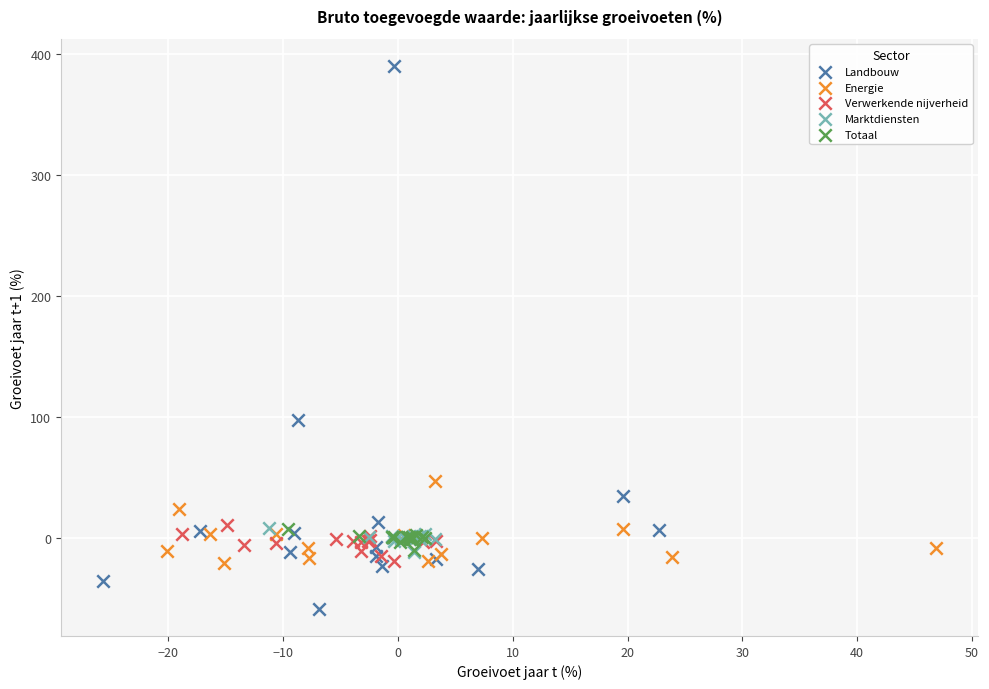

Which series contains the highest Y value?

Landbouw